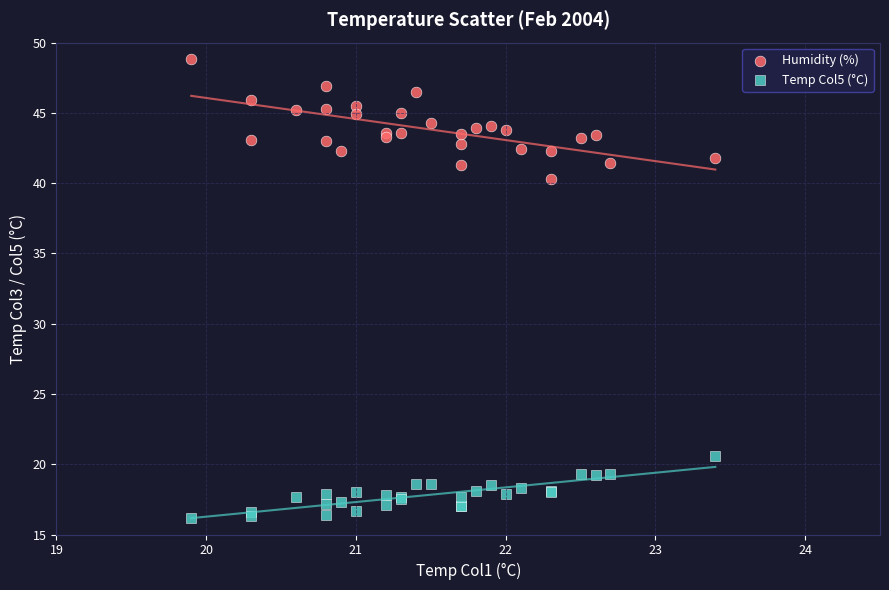

Which series reaches the minimum Y coordinate?

Temp Col5 (°C)